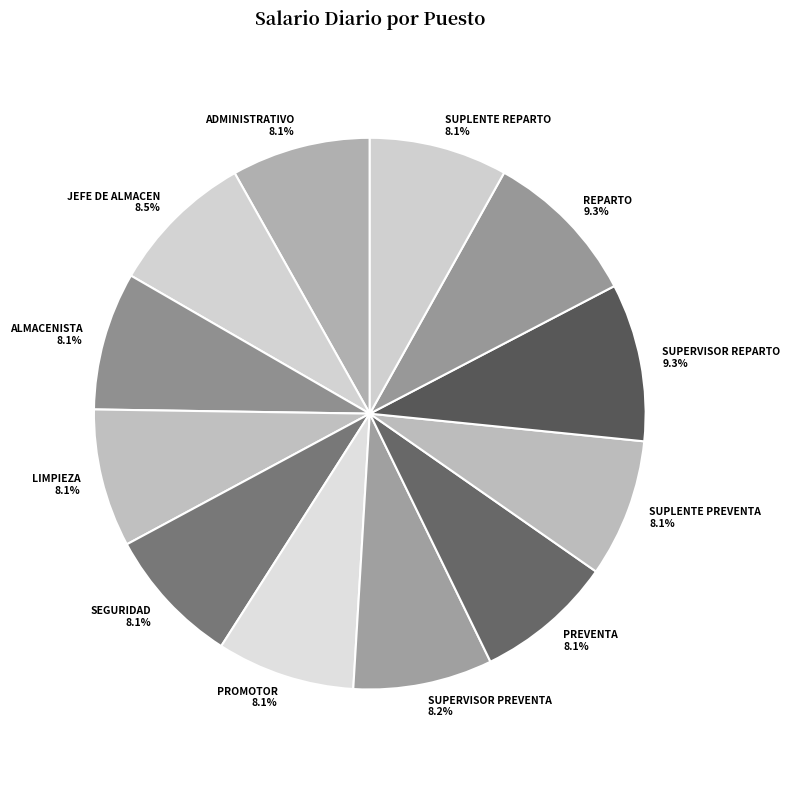

To the nearest percent, what is the difference between the largest and smallest slice percentages?

1%